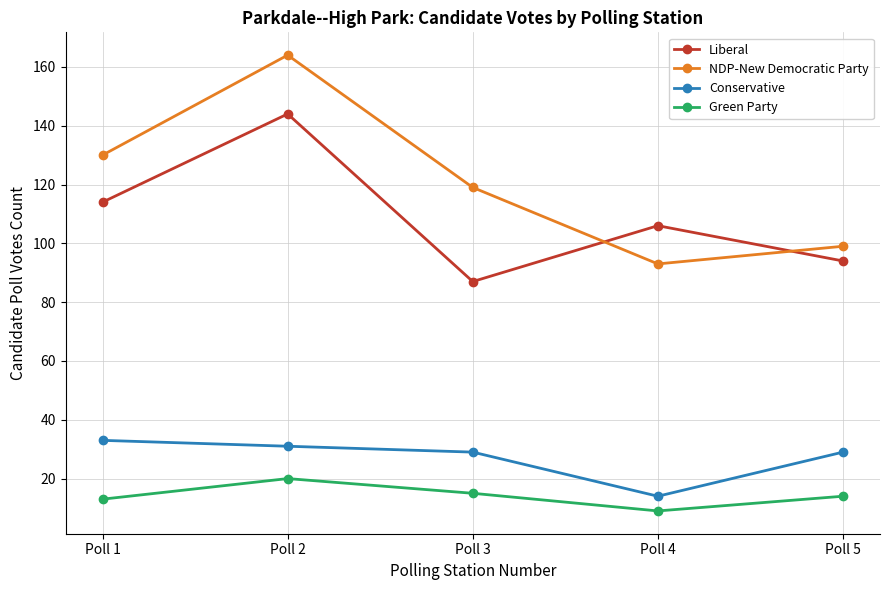

What is the value of the Conservative point at the 1st from the left?

33